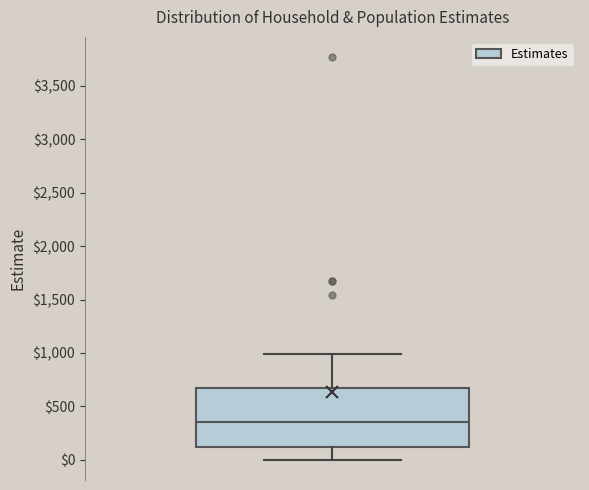

Where does the upper whisker of the box end on the y-axis? The values are not printed on the chart, so give them approximately, as read against the axis.

1000